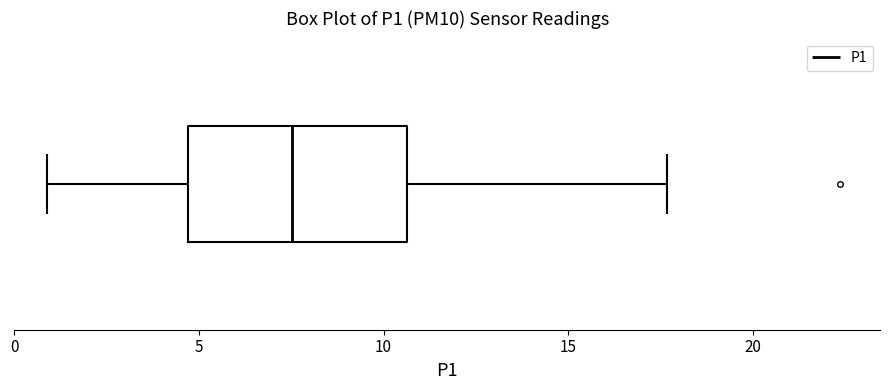

Where is the right edge of the box on the x-axis? The values are not printed on the chart, so give them approximately, as read against the axis.

10.5